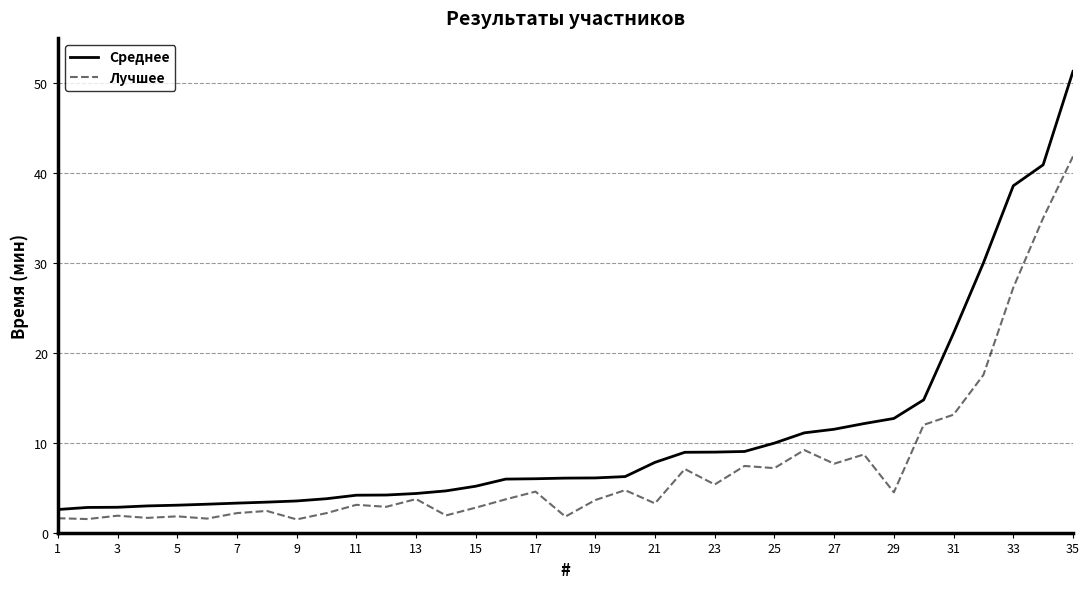

True or false: Среднее and Лучшее intersect in this chart.

False